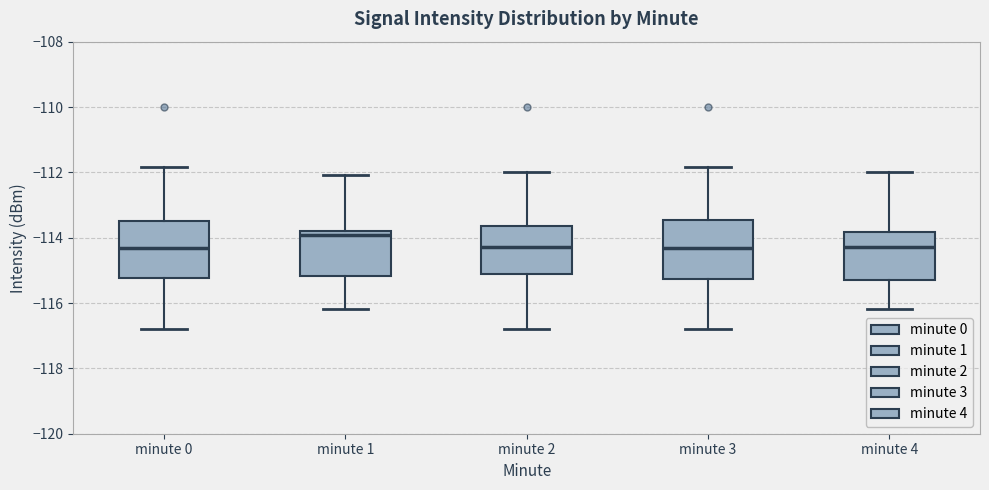

Reading left to right, transcribe this box plot: for each box, give where its median line is, the range the box spans, and where its two whiskers end, as read against the y-axis. The values are not printed on the chart, so give them approximately, as read against the axis.

minute 0: median -114.4, box -115.2 to -113.6, whiskers -116.8 to -111.8
minute 1: median -114.0, box -115.2 to -113.8, whiskers -116.2 to -112.0
minute 2: median -114.2, box -115.2 to -113.6, whiskers -116.8 to -112.0
minute 3: median -114.4, box -115.2 to -113.4, whiskers -116.8 to -111.8
minute 4: median -114.2, box -115.2 to -113.8, whiskers -116.2 to -112.0